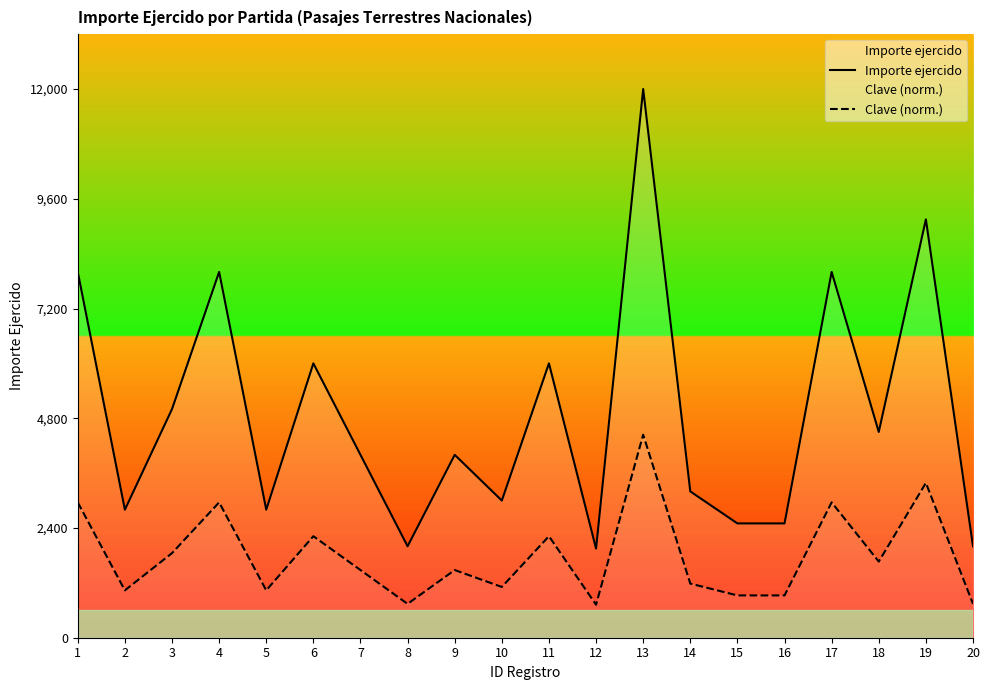

True or false: Clave (norm.) has more than 1 points higher than both neighbors.

True